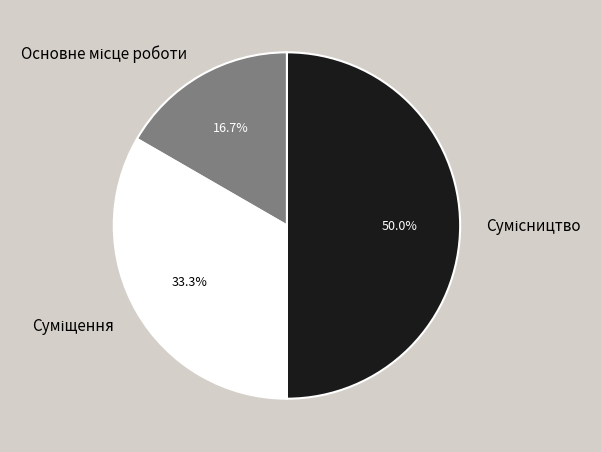

Is Основне місце роботи the majority of the pie?

No